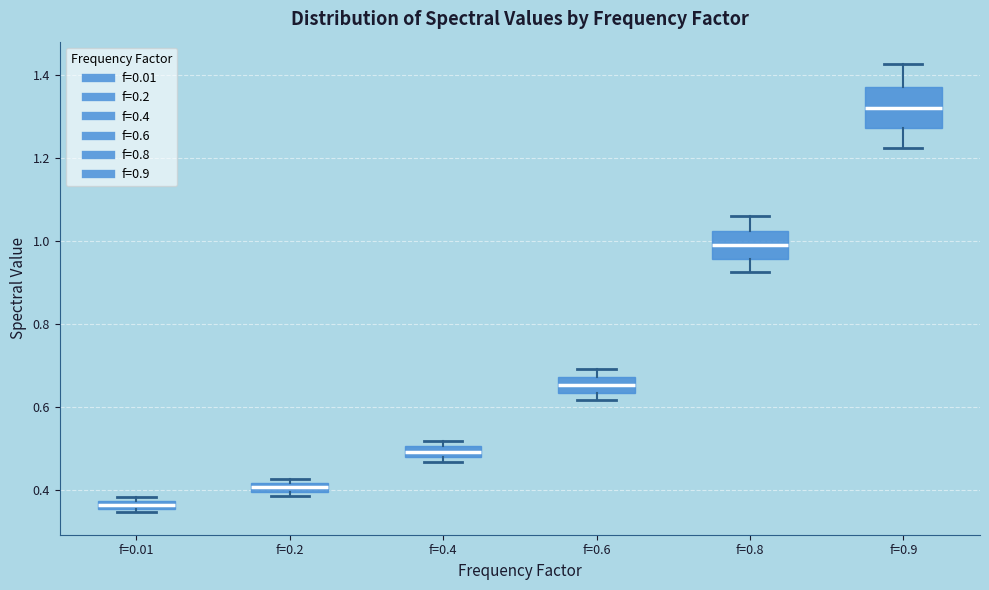

Which box has the highest median line?

f=0.9